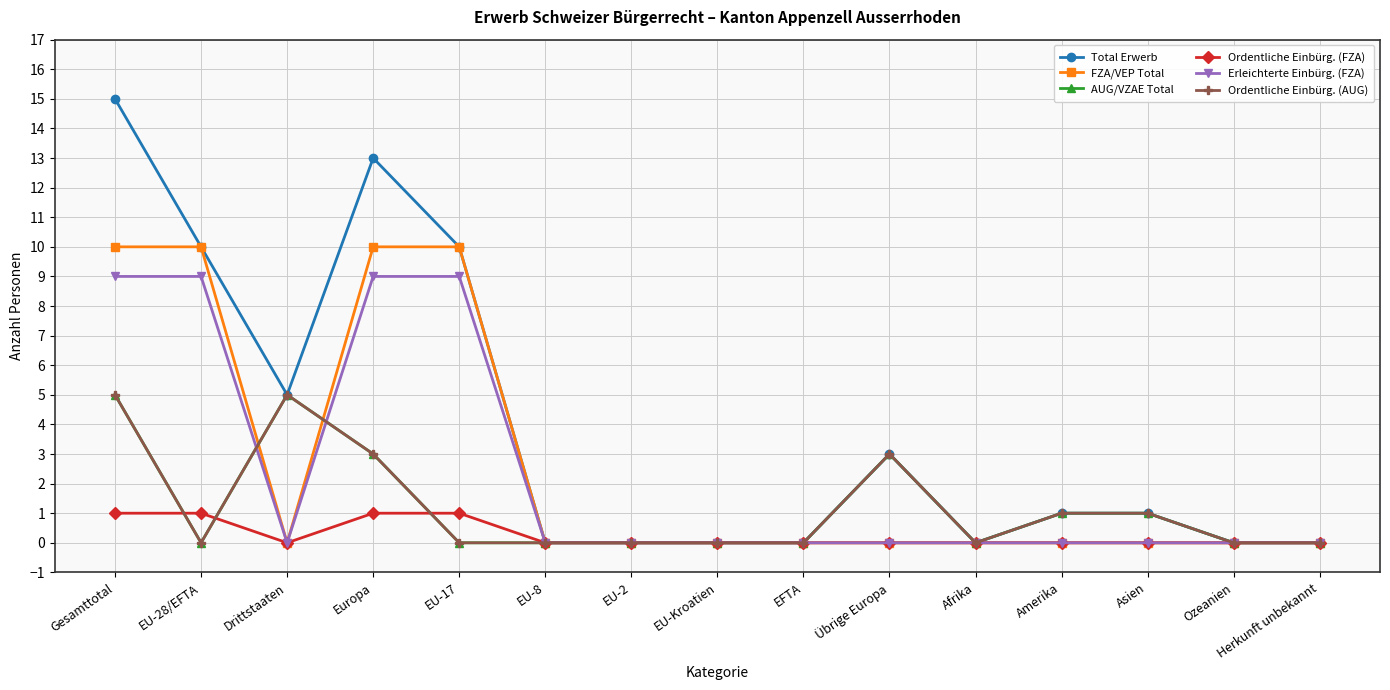

Is this an area chart (filled region under the line)?

No